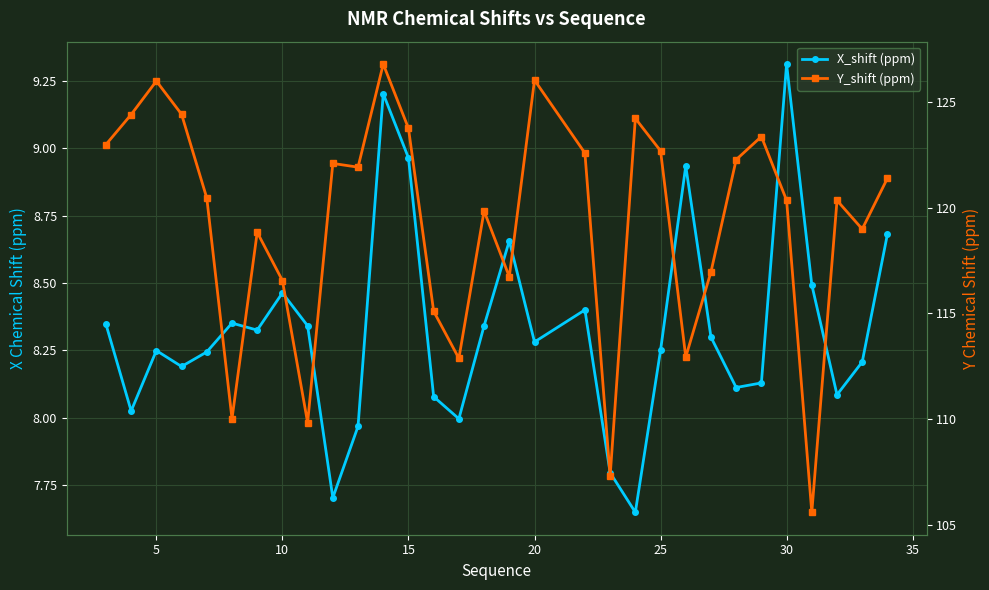

How many values in the Y_shift (ppm) series are below 120?

13